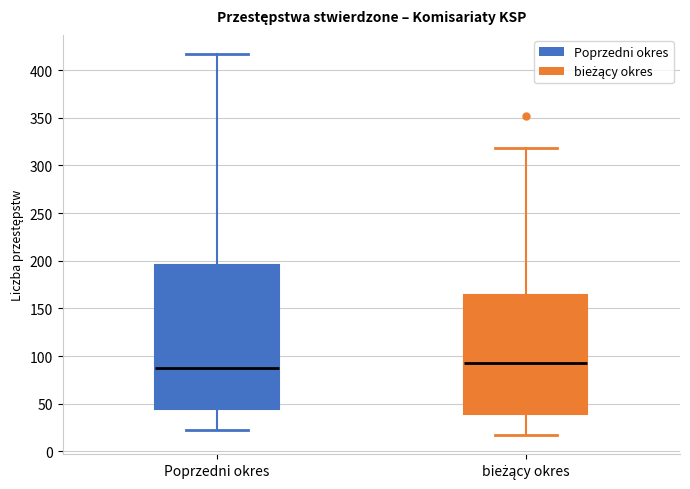

Comparing the boxes themselves (not the whiskers), which one is the tallest?

Poprzedni okres